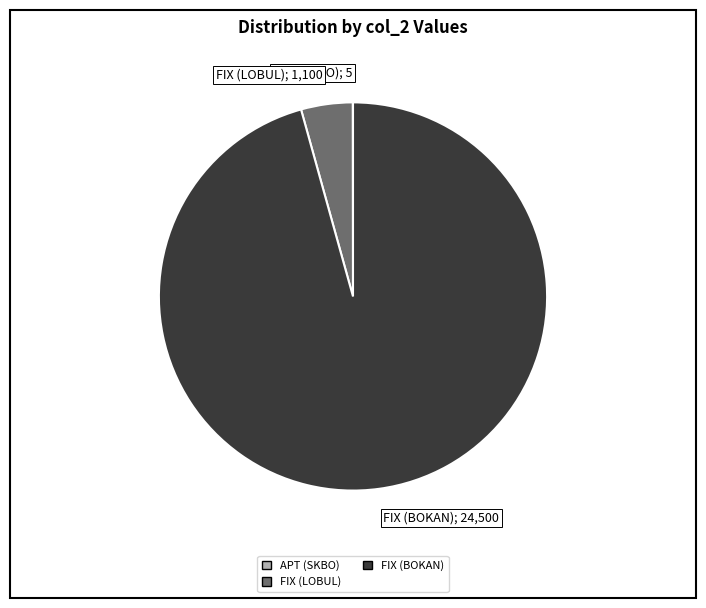

What is the largest slice in the pie chart?

FIX (BOKAN); 24,500